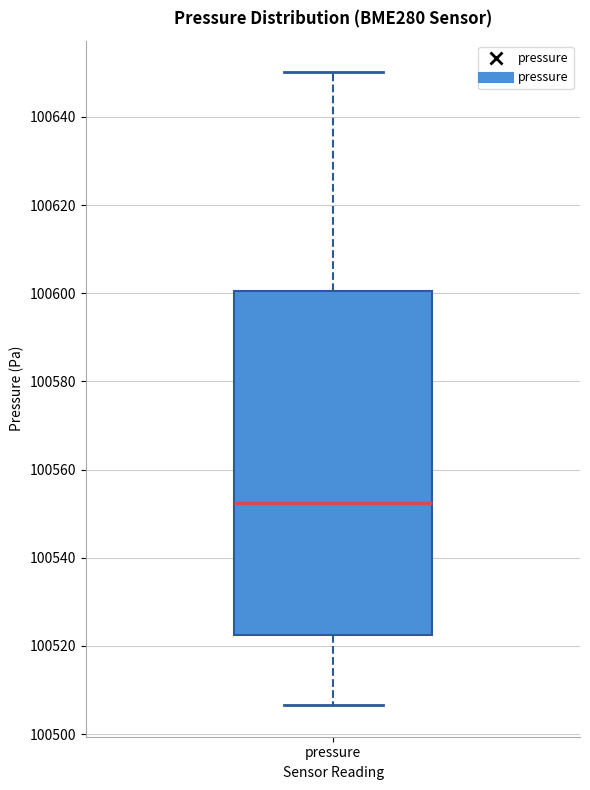

Where is the upper edge of the box for pressure on the y-axis? The values are not printed on the chart, so give them approximately, as read against the axis.

100600